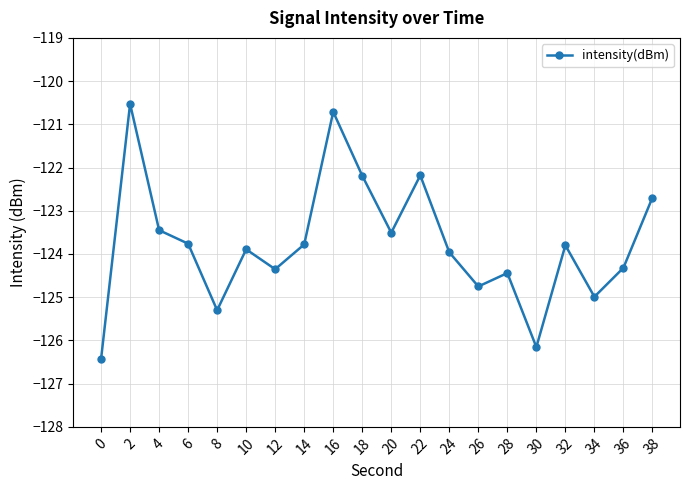

How many values exceed -123?

5